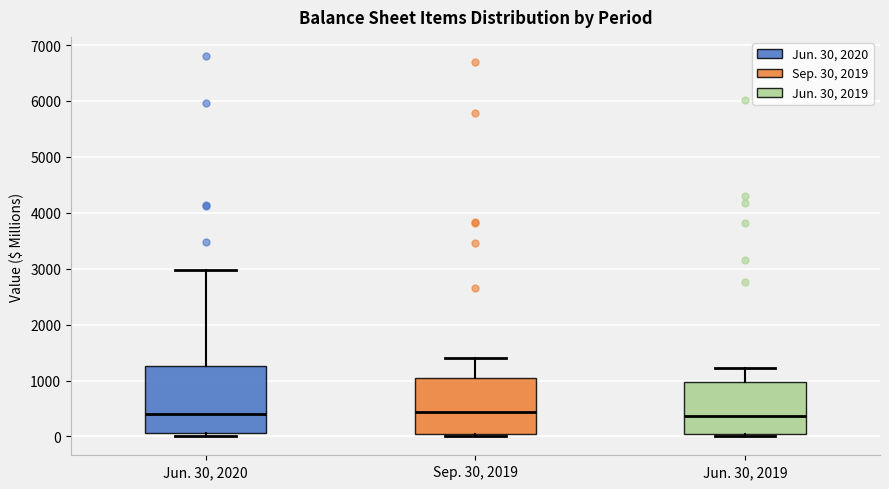

Which box is the tallest, from its lower edge to its upper edge?

Jun. 30, 2020